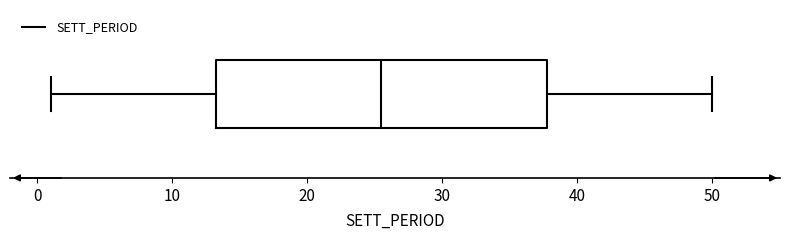

Where is the right edge of the box on the x-axis? The values are not printed on the chart, so give them approximately, as read against the axis.

38